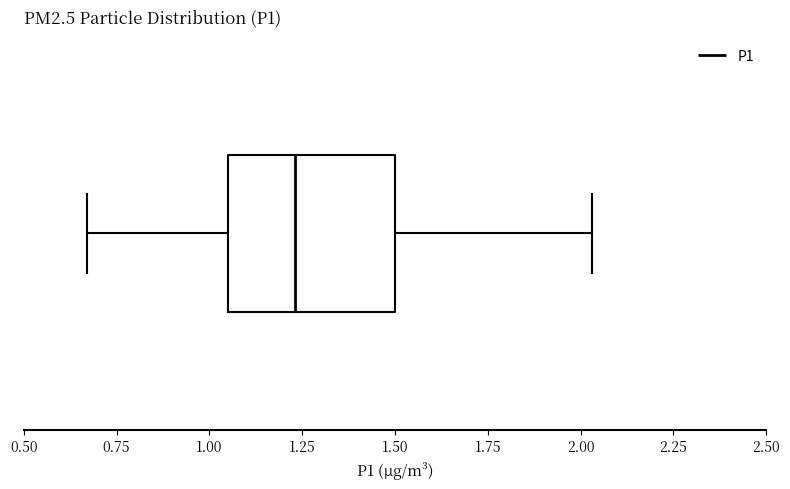

Transcribe this box plot: give where the median line is, the range the box spans, and where the two whiskers end, as read against the x-axis. The values are not printed on the chart, so give them approximately, as read against the axis.

median 1.25, box 1.05 to 1.50, whiskers 0.65 to 2.05